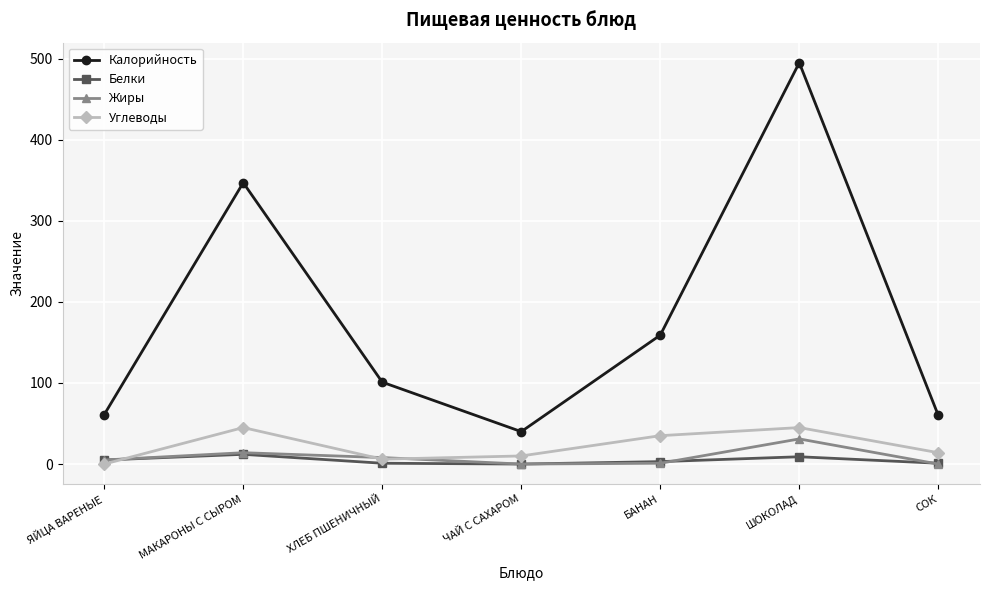

How many series are shown in this chart?

4